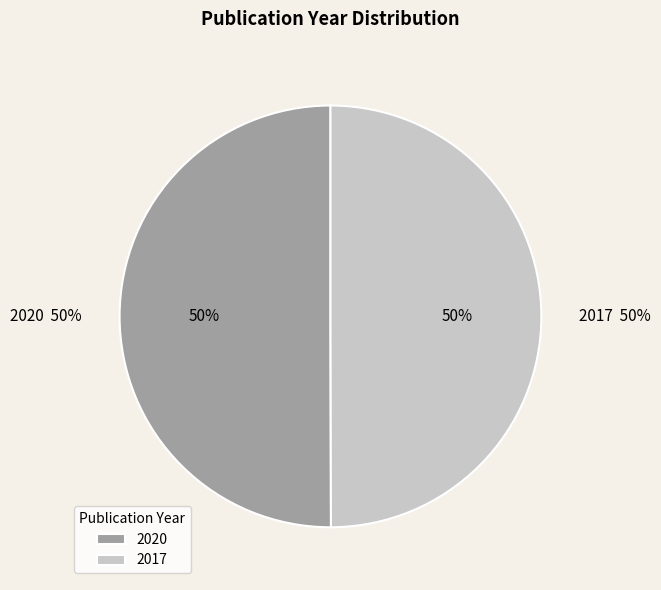

True or false: 2020 accounts for 56% of the total.

False